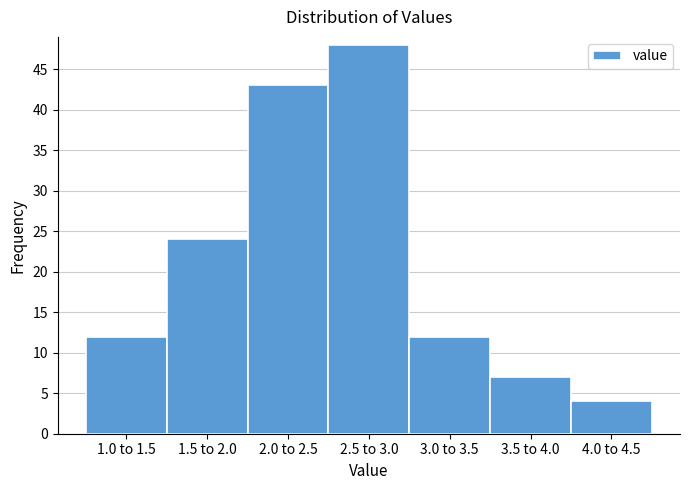

Reading left to right, transcribe all the data shown in this chart.

12	24	43	48	12	7	4